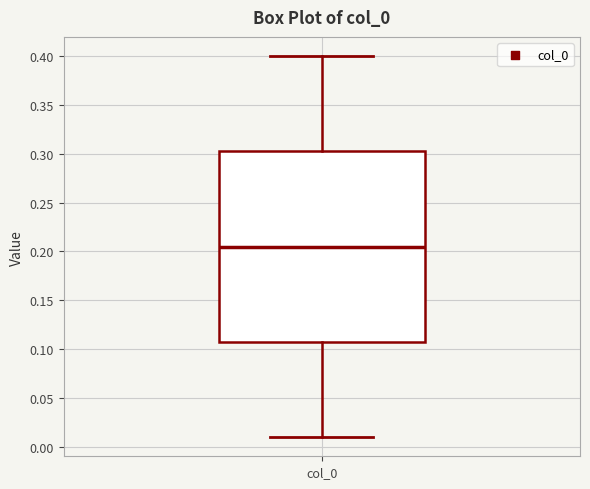

Read this box plot against the y-axis: the position of the median line, the range covered by the box, and the ends of both whiskers. The values are not printed on the chart, so give them approximately, as read against the axis.

median 0.205, box 0.110 to 0.305, whiskers 0.010 to 0.400